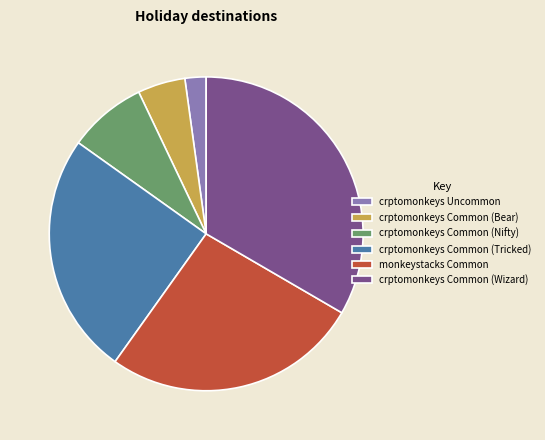

The monkeystacks Common slice represents 26% of the pie. True or false?

True